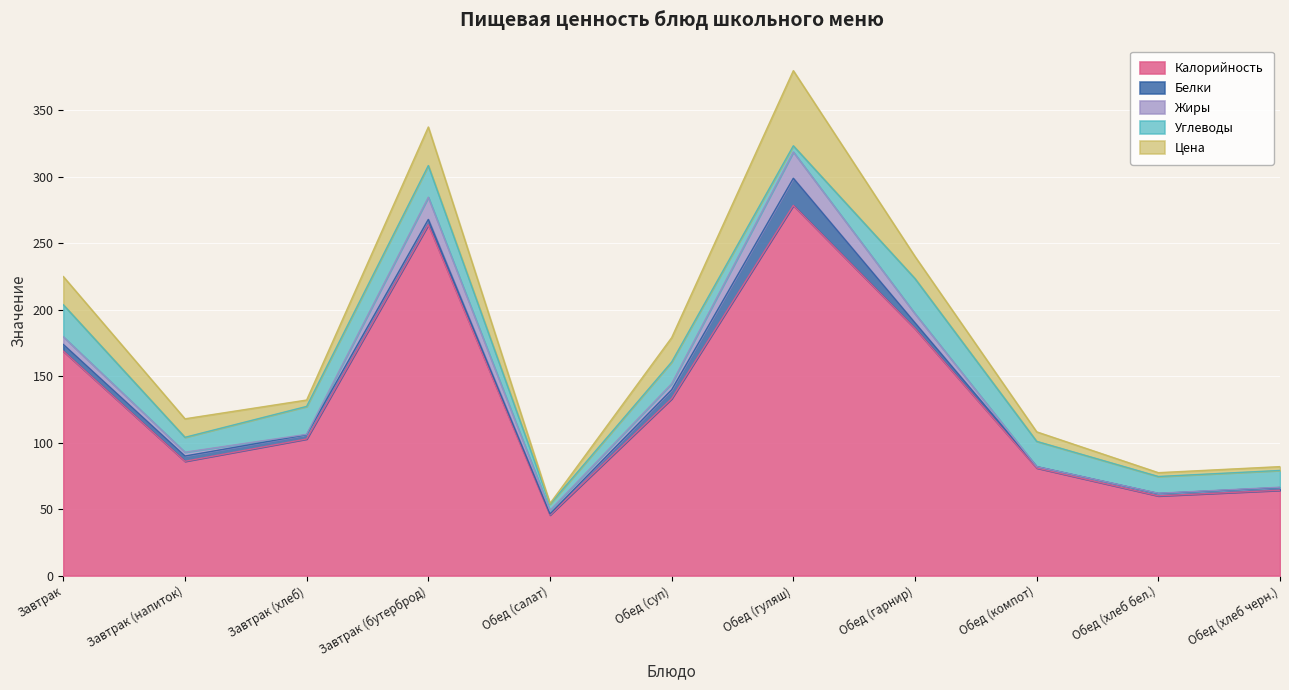

How many categories are shown in the chart?

11